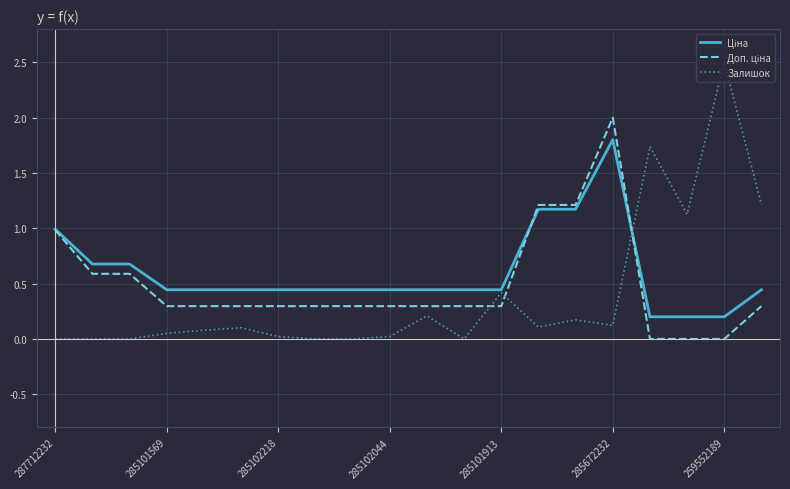

What is the greatest value displayed?

2.5